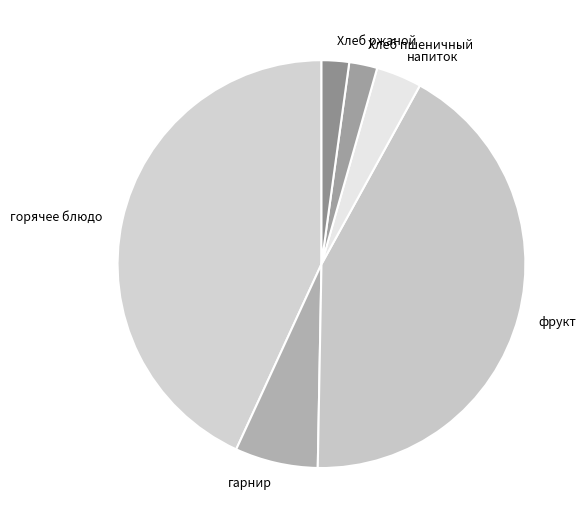

What is the ratio of the value at фрукт to the value at напиток?

11.7